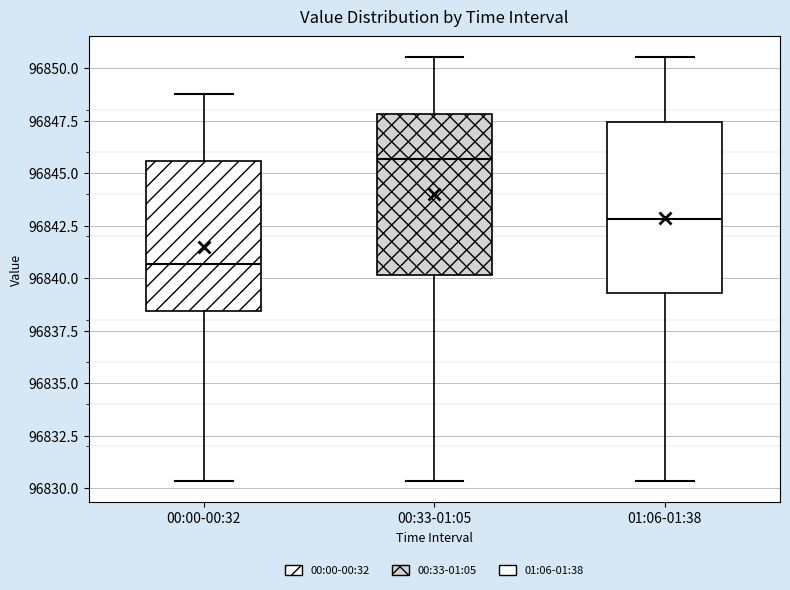

Reading left to right, read every box against the y-axis: the position of its median line, the range the box covers, and the ends of its whiskers. The values are not printed on the chart, so give them approximately, as read against the axis.

00:00-00:32: median 96840.5, box 96838.5 to 96845.5, whiskers 96830.5 to 96849.0
00:33-01:05: median 96845.5, box 96840.0 to 96848.0, whiskers 96830.5 to 96850.5
01:06-01:38: median 96843.0, box 96839.5 to 96847.5, whiskers 96830.5 to 96850.5